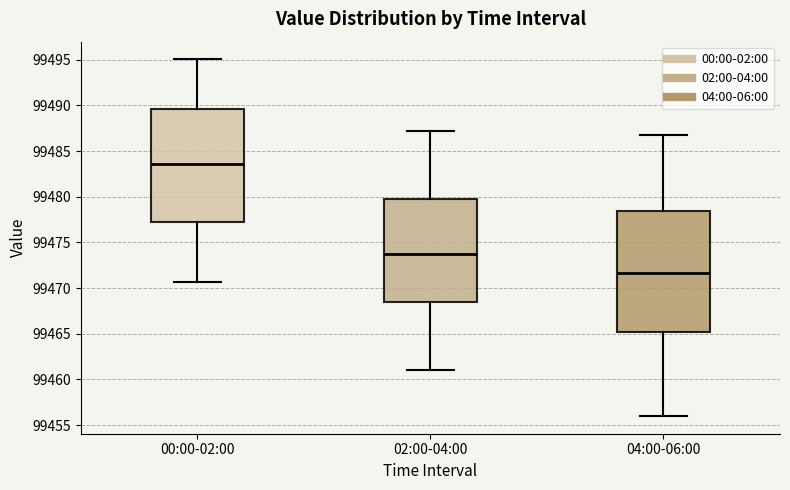

Which box is the tallest, from its lower edge to its upper edge?

04:00-06:00